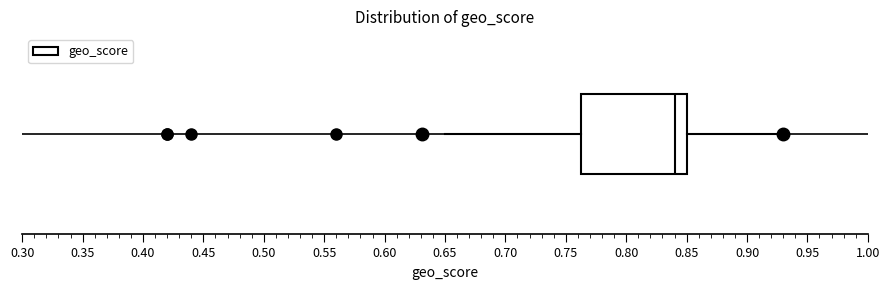

Where is the right edge of the box on the x-axis? The values are not printed on the chart, so give them approximately, as read against the axis.

0.850